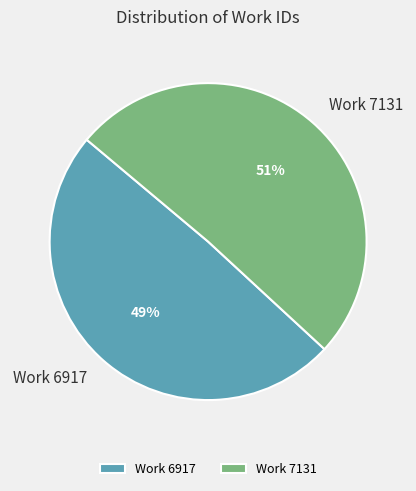

Count the number of slices in the pie.

2